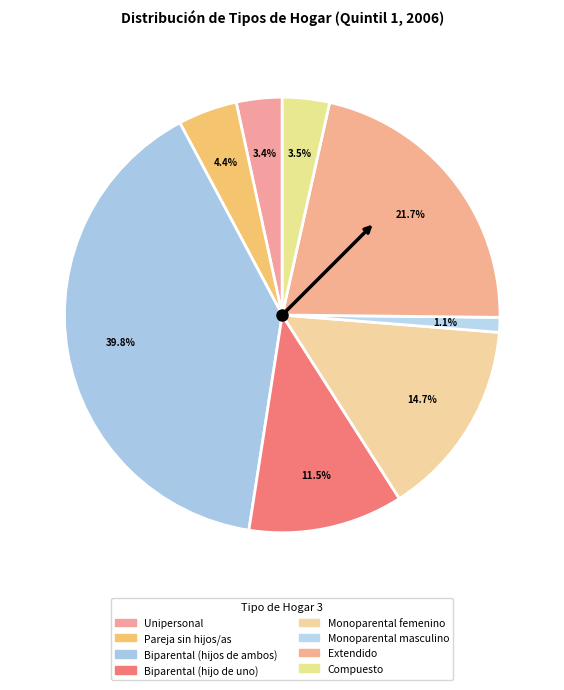

How many slices are in this pie chart?

8